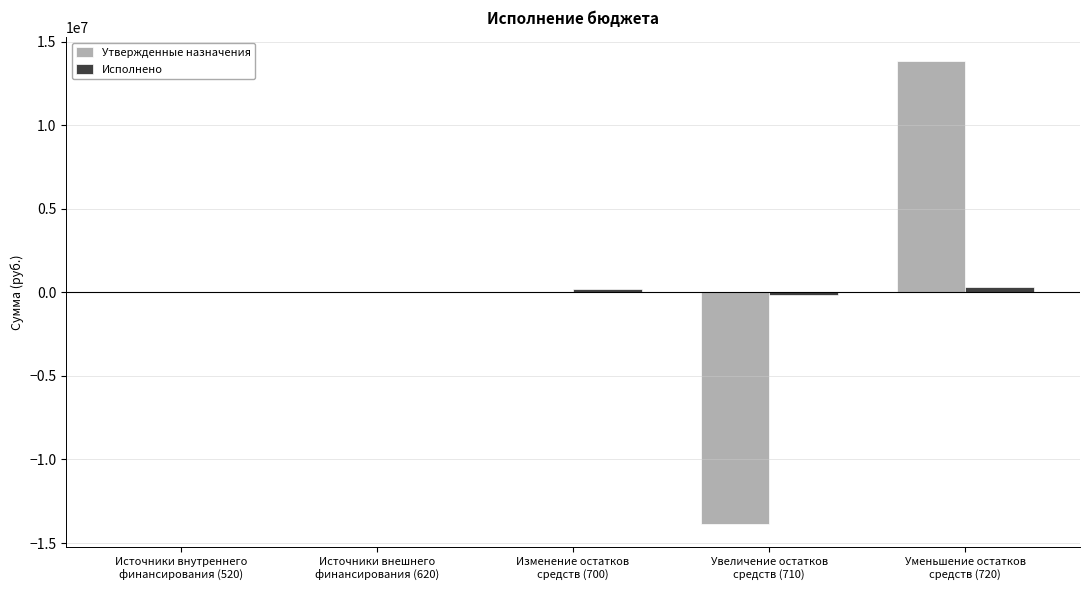

Is it true that Утвержденные назначения equals 11662554.1 at Изменение остатков
средств (700)?

False